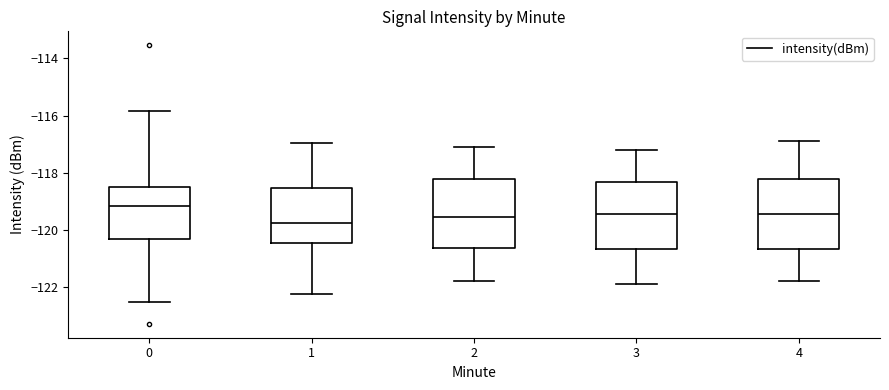

Where is the lower edge of the box at x = 4 on the y-axis? The values are not printed on the chart, so give them approximately, as read against the axis.

-120.6